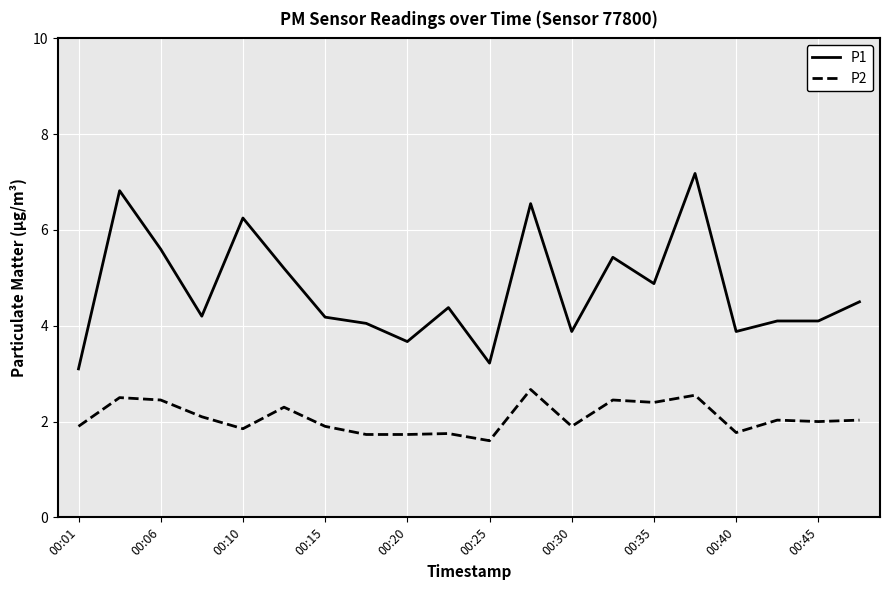

True or false: P1 and P2 intersect in this chart.

False